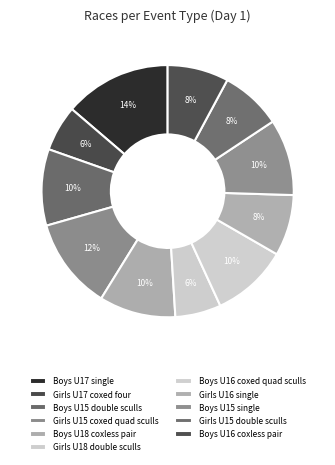

How many segments does this pie chart have?

11